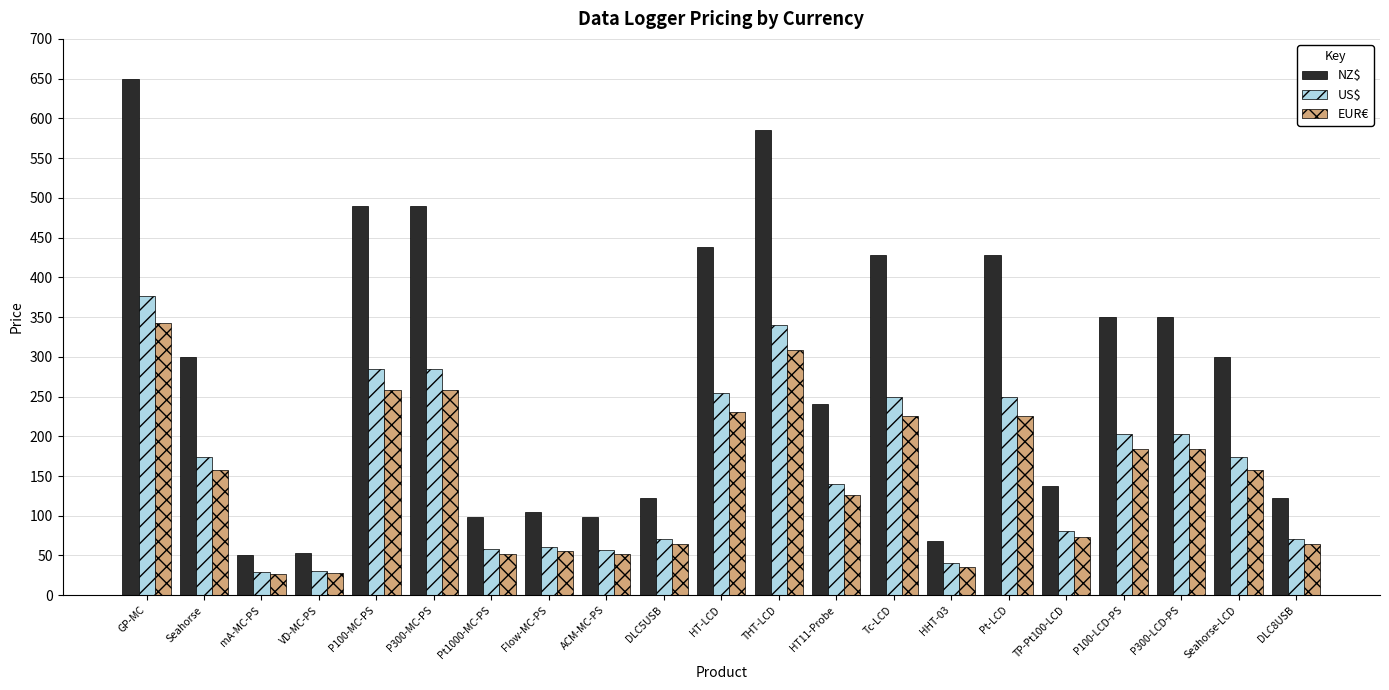

What is the average value of the EUR€ series?

148